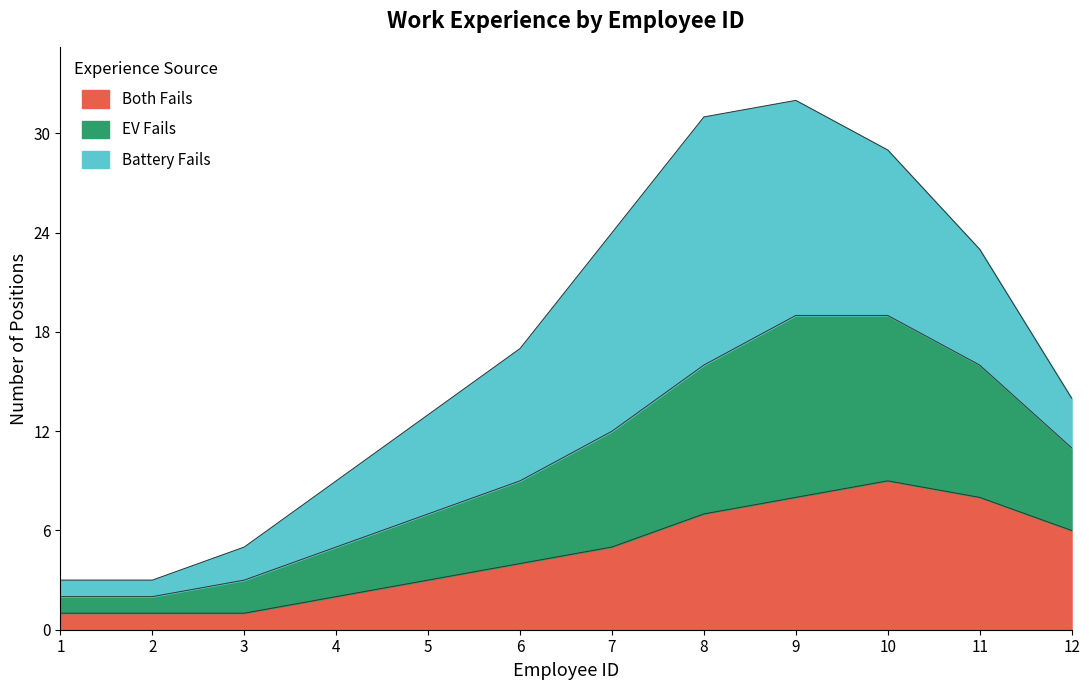

At which label does Both Fails reach its peak?

10